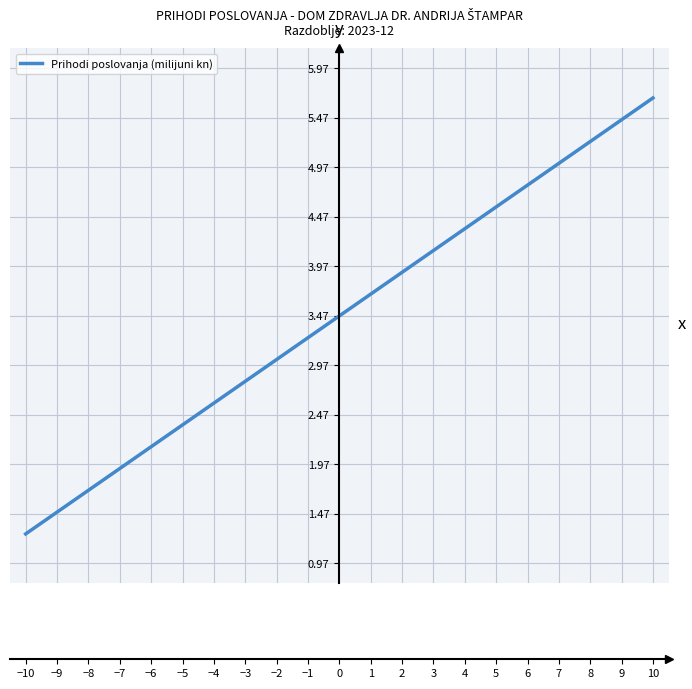

What is the change in value from −6 to 4?

+2.2